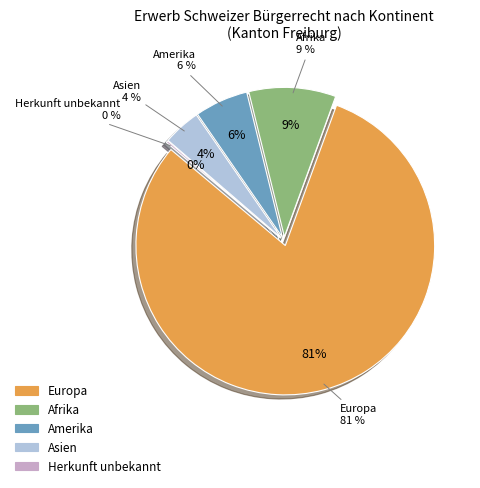

Rank the categories by value from lowest to highest.

Herkunft unbekannt, Asien, Amerika, Afrika, Europa